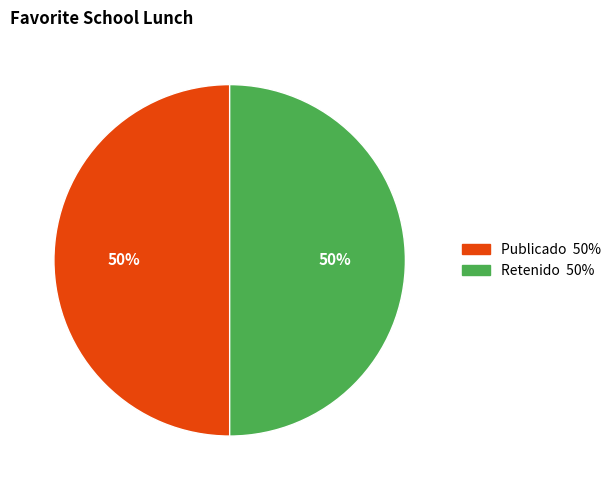

Rank the categories by value from highest to lowest.

PUB, RET